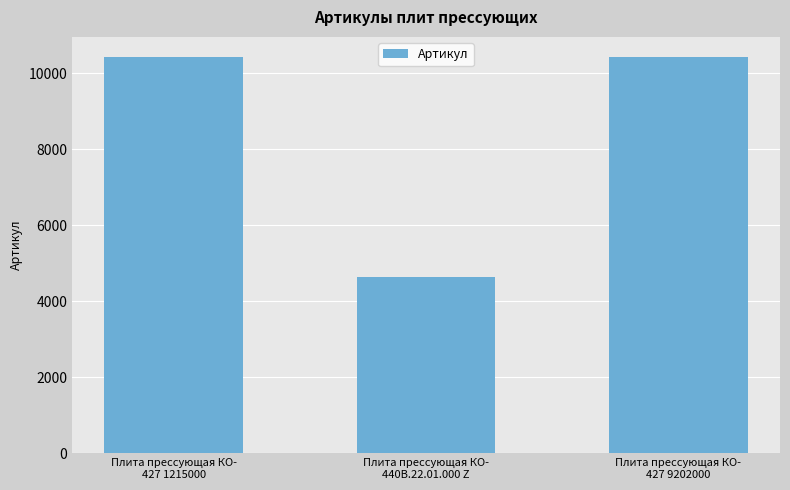

The chart shows a value of 10427 at Плита прессующая КО-
427 1215000. True or false?

True